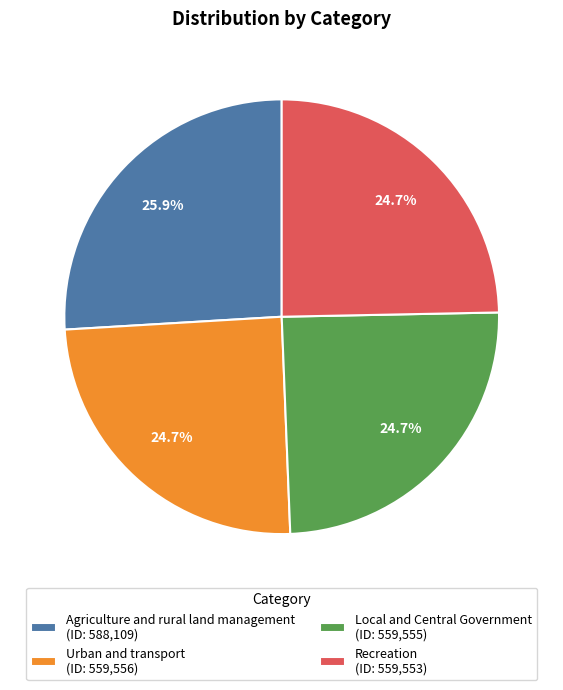

Count the number of slices in the pie.

4